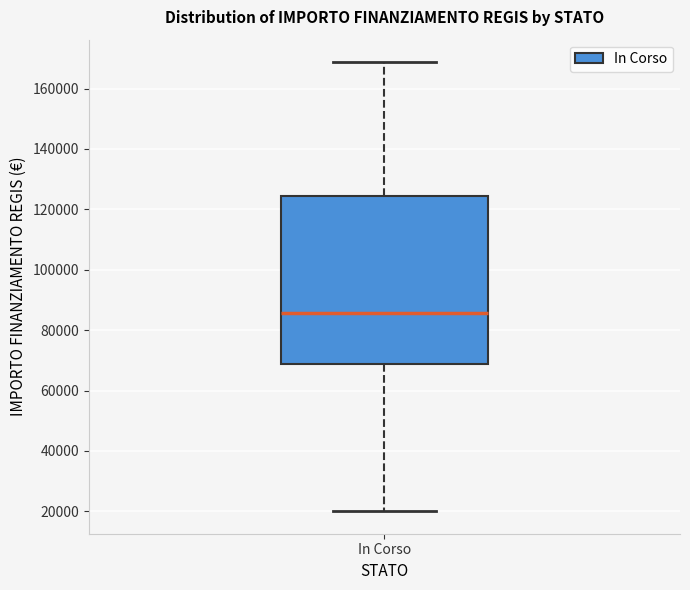

Read this box plot against the y-axis: the position of the median line, the range covered by the box, and the ends of both whiskers. The values are not printed on the chart, so give them approximately, as read against the axis.

median 86000, box 68000 to 124000, whiskers 20000 to 168000